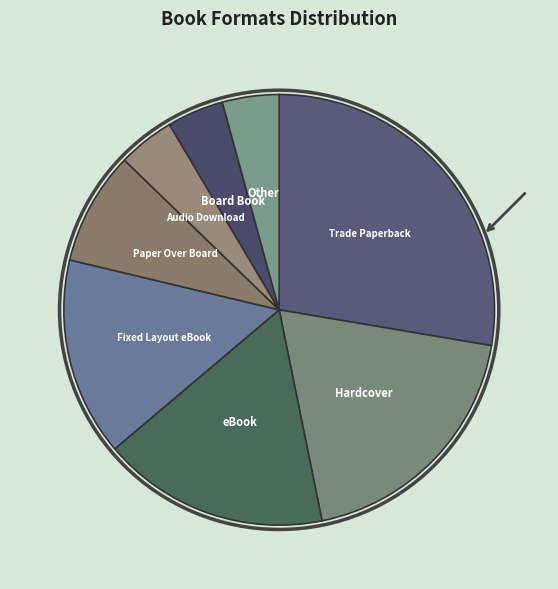

Does Fixed Layout eBook represent more than half of the total?

No